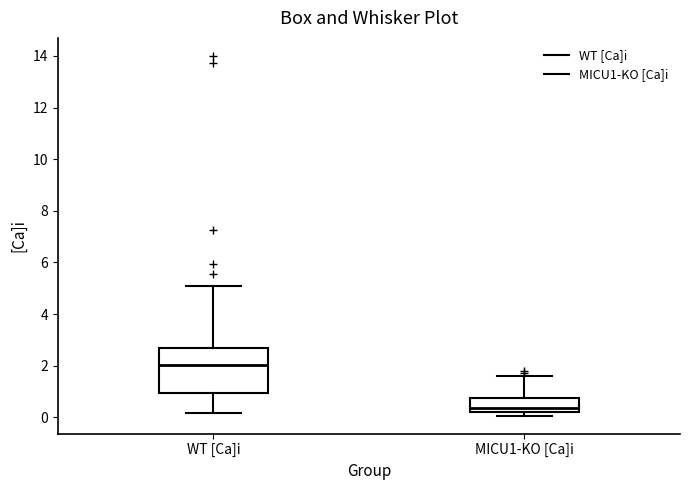

Where is the lower edge of the box for MICU1-KO [Ca]i on the y-axis? The values are not printed on the chart, so give them approximately, as read against the axis.

0.2